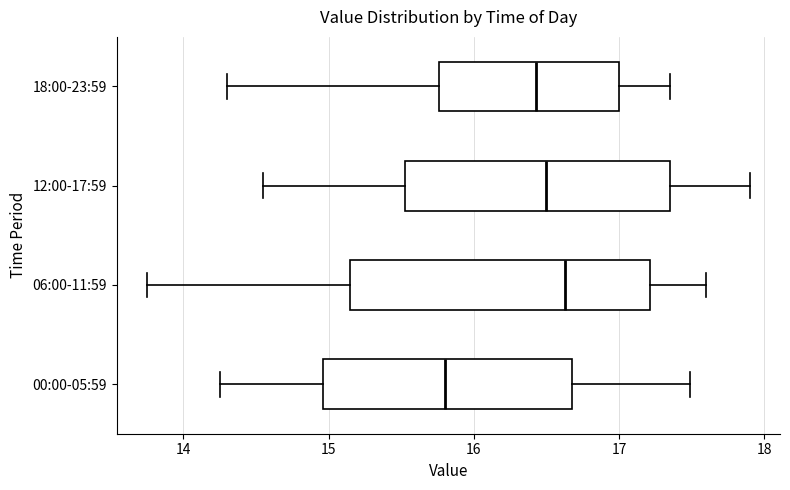

Reading bottom to top, read every box against the x-axis: the position of its median line, the range the box covers, and the ends of its whiskers. The values are not printed on the chart, so give them approximately, as read against the axis.

00:00-05:59: median 15.8, box 15.0 to 16.7, whiskers 14.3 to 17.5
06:00-11:59: median 16.6, box 15.2 to 17.2, whiskers 13.8 to 17.6
12:00-17:59: median 16.5, box 15.5 to 17.4, whiskers 14.6 to 17.9
18:00-23:59: median 16.4, box 15.8 to 17.0, whiskers 14.3 to 17.4